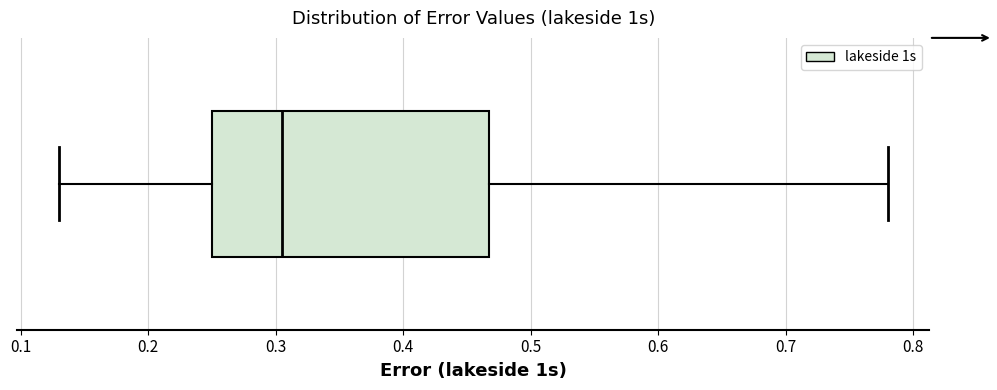

Transcribe this box plot: give where the median line is, the range the box spans, and where the two whiskers end, as read against the x-axis. The values are not printed on the chart, so give them approximately, as read against the axis.

median 0.31, box 0.25 to 0.47, whiskers 0.13 to 0.78